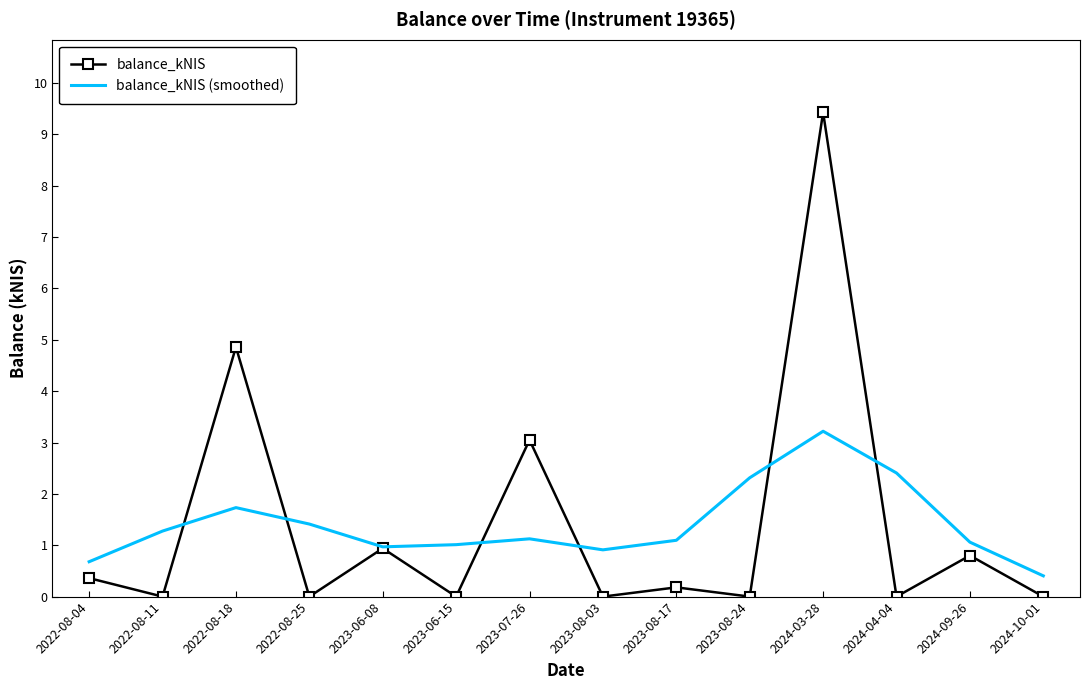

List the series in order of their peak value, lowest first.

balance_kNIS (smoothed), balance_kNIS